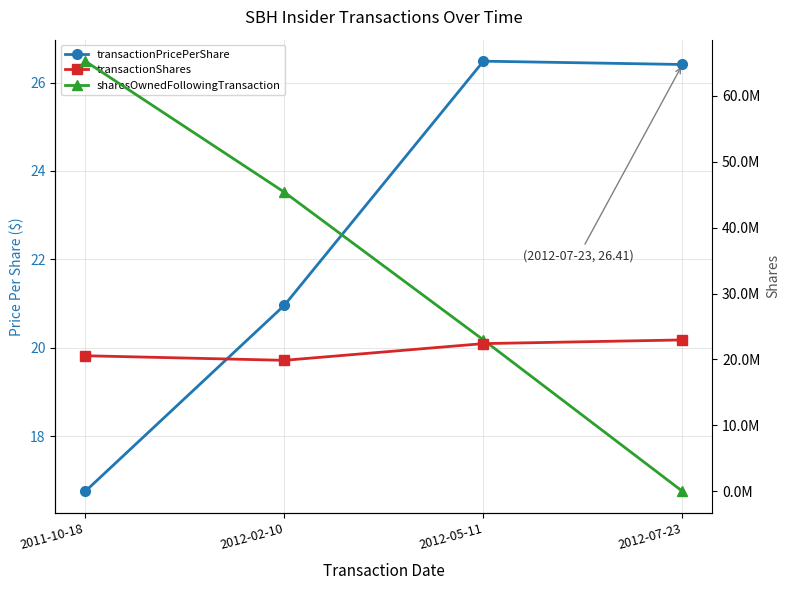

What position from the right is 2012-02-10?

3